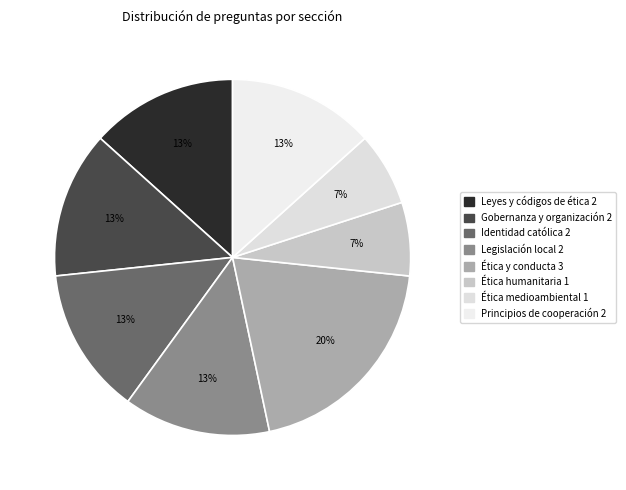

What is the largest slice in the pie chart?

Ética y conducta